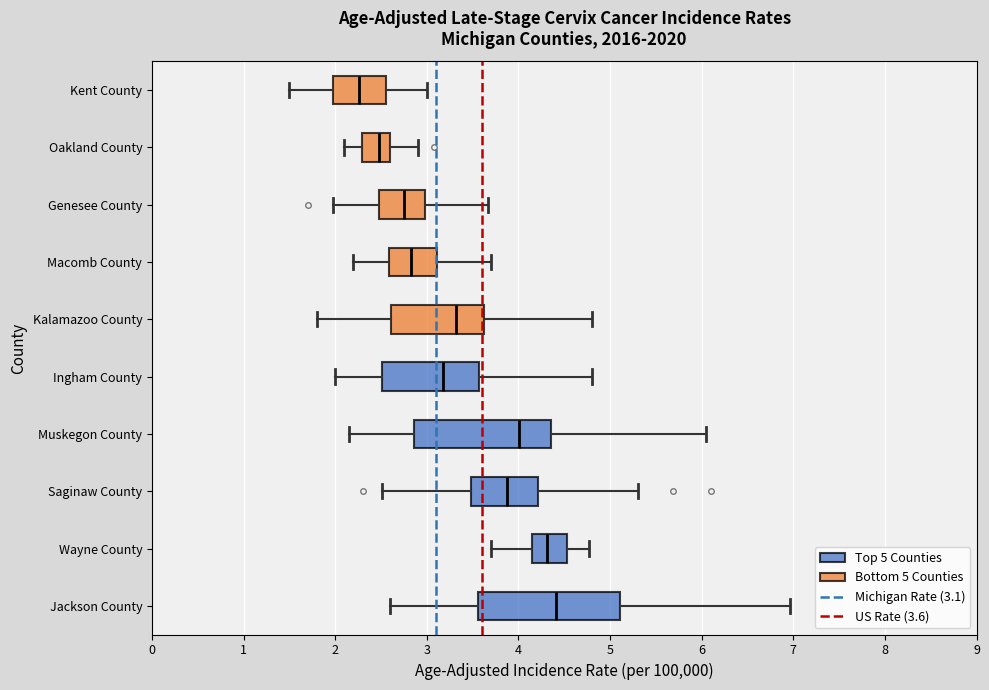

Which box has the furthest to the right median line?

Jackson County